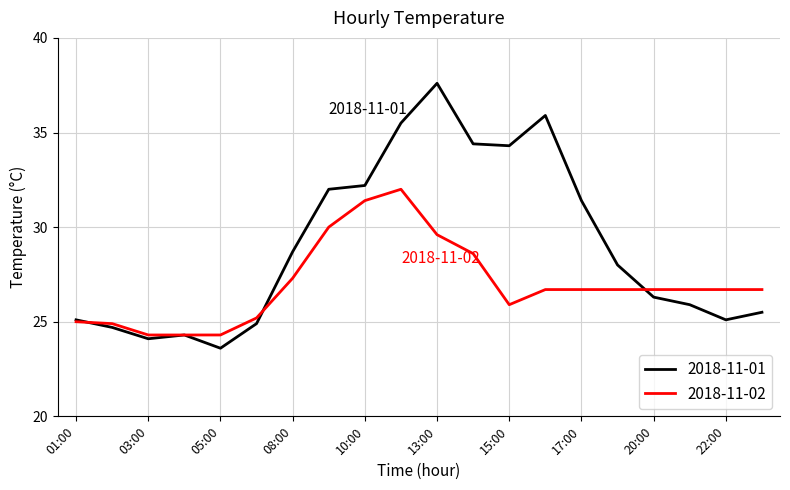

Which series has the largest total across all categories?

2018-11-01